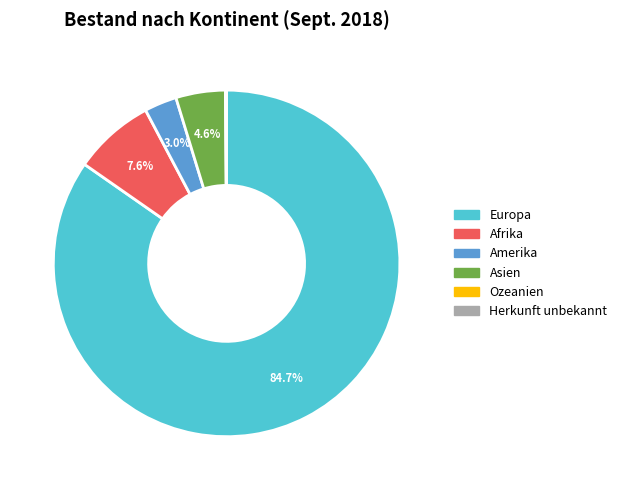

What is the largest slice in the pie chart?

Europa